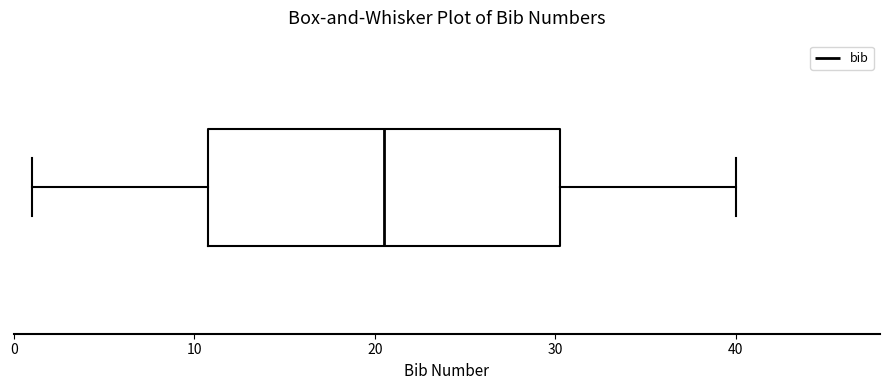

Read this box plot against the x-axis: the position of the median line, the range covered by the box, and the ends of both whiskers. The values are not printed on the chart, so give them approximately, as read against the axis.

median 21, box 11 to 30, whiskers 1 to 40